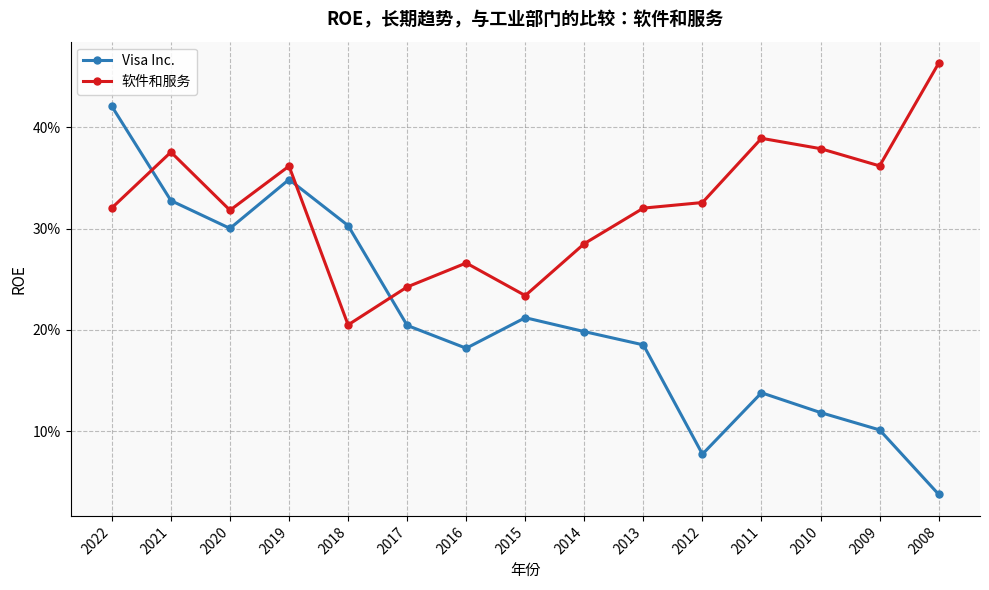

Which series has the largest total across all categories?

软件和服务